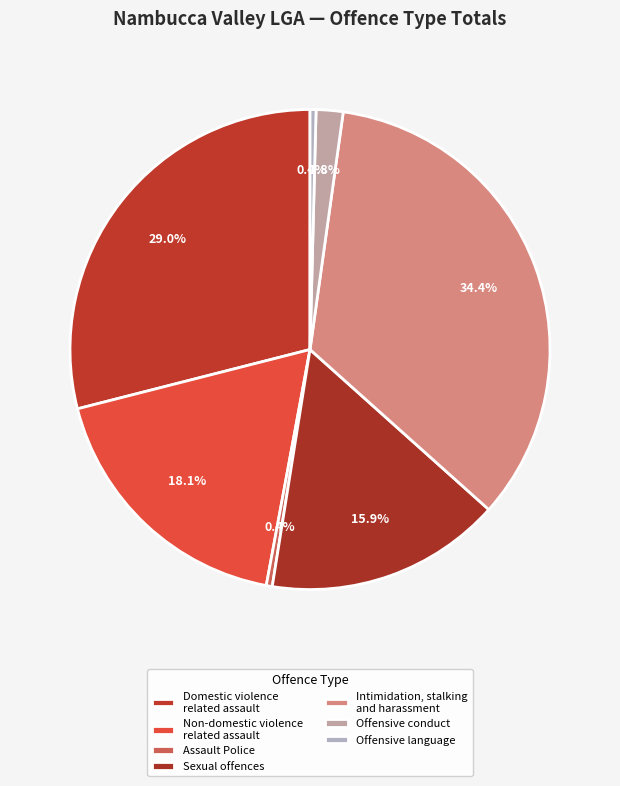

To the nearest percent, what percentage of the pie is Sexual offences?

16%